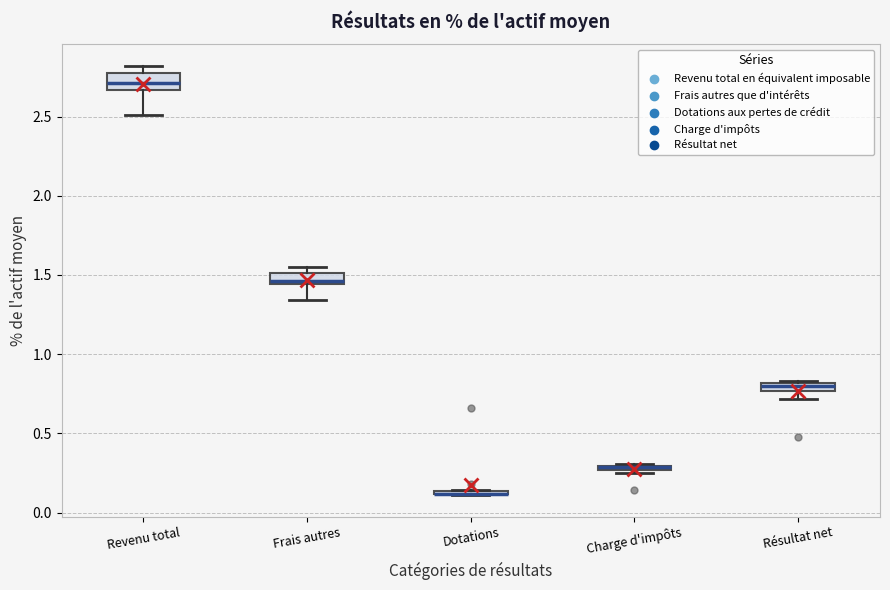

Where does the median line of the box for Revenu total sit on the y-axis? The values are not printed on the chart, so give them approximately, as read against the axis.

2.70